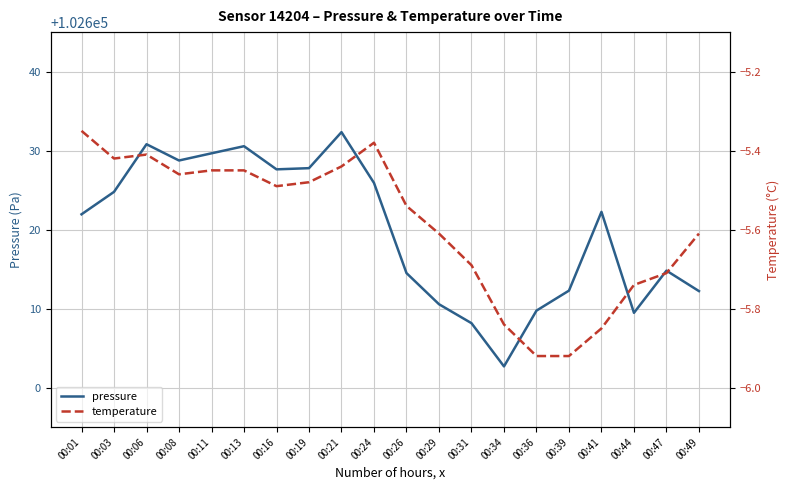

At which label does pressure first exceed 102622?

00:03